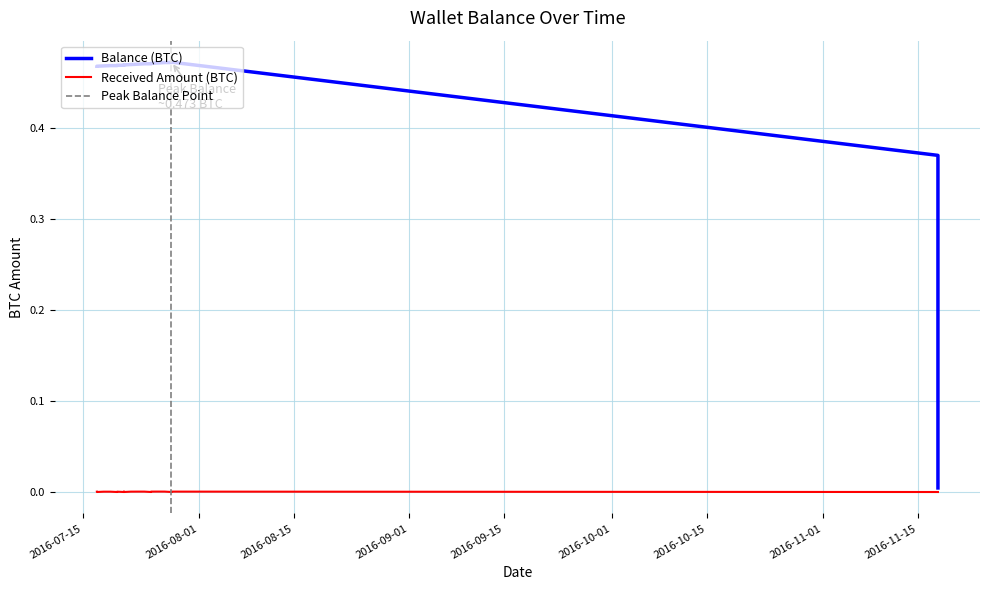

What are all the series names shown in the legend?

Balance (BTC), Received Amount (BTC)